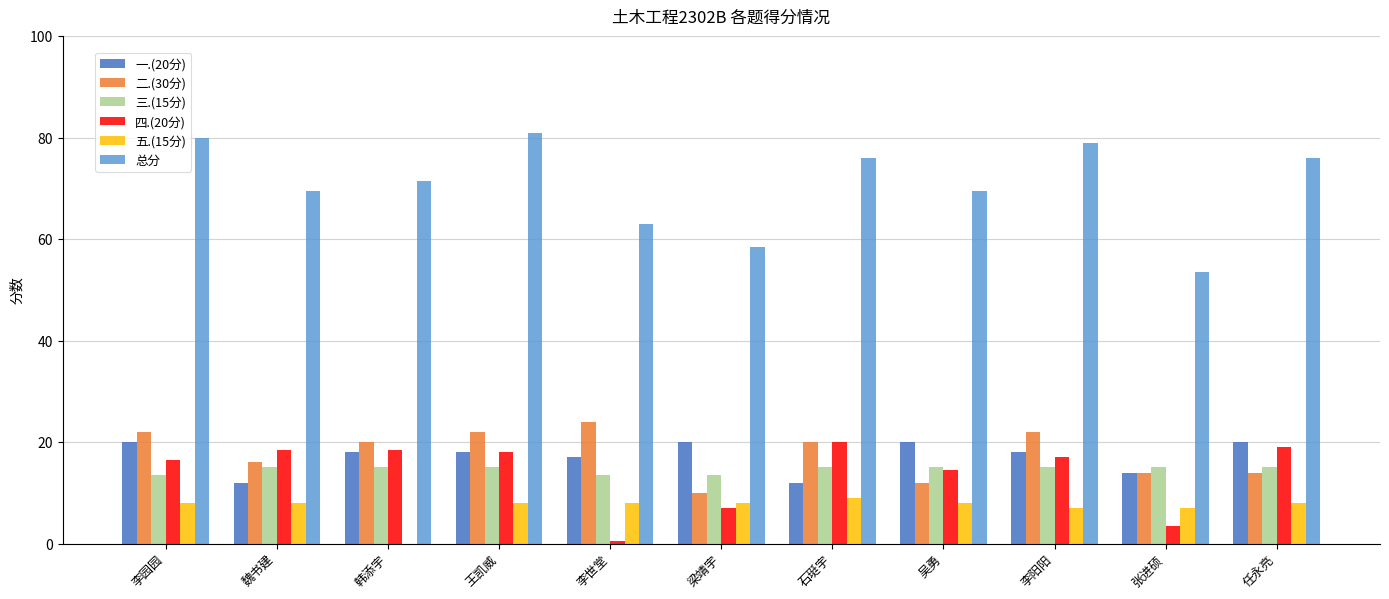

Is the value of 四.(20分) at 李阳阳 greater than the value of 总分 at 韩添宇?

No